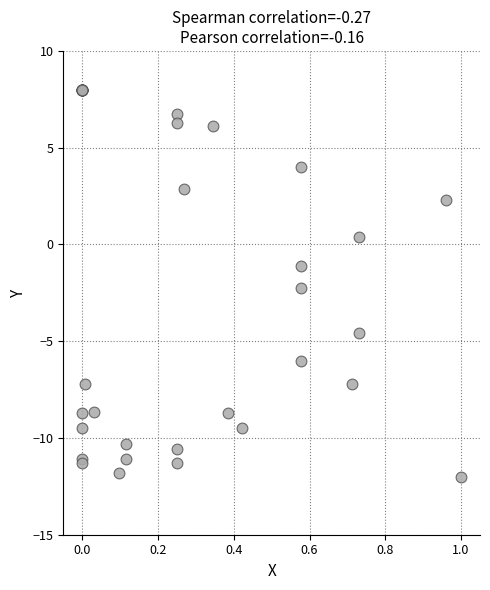

What Y value in the scatter plot is closest to -2?

-2.3